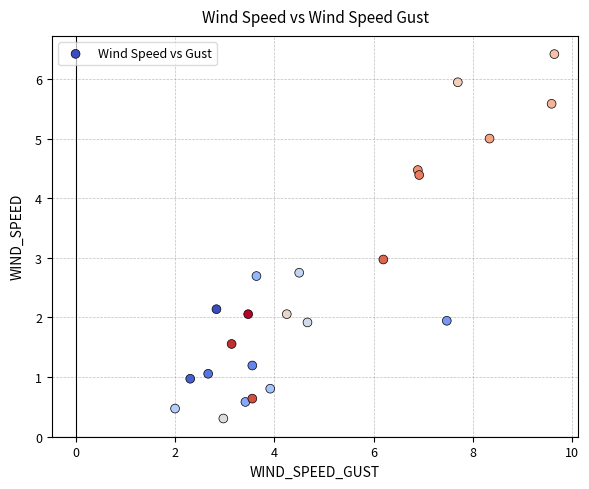

What is the range of Y values (max minus min)?

6.1